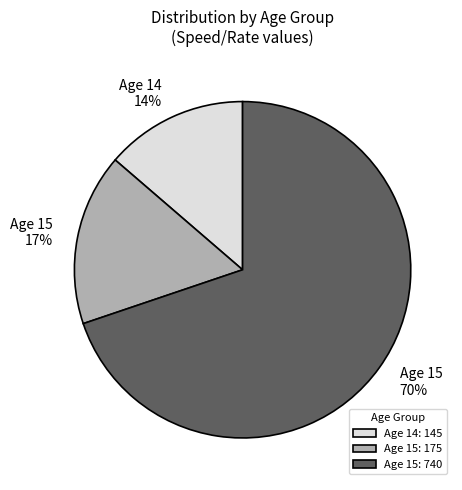

Which slice represents more than half of the pie?

Age 15: 740